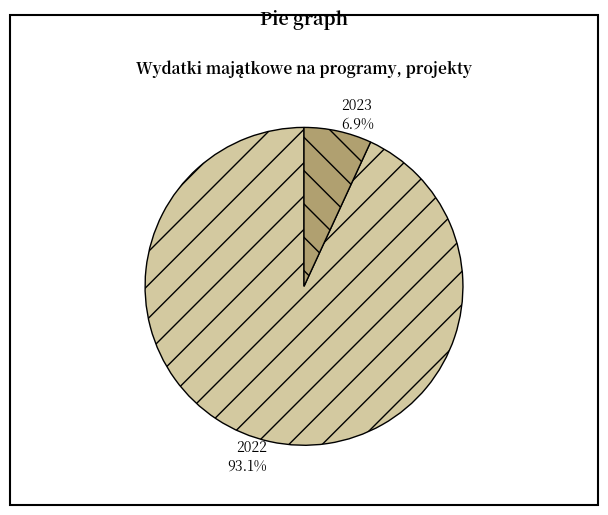

Approximately how many times larger is the value at 2022 compared to 2023?

13.5